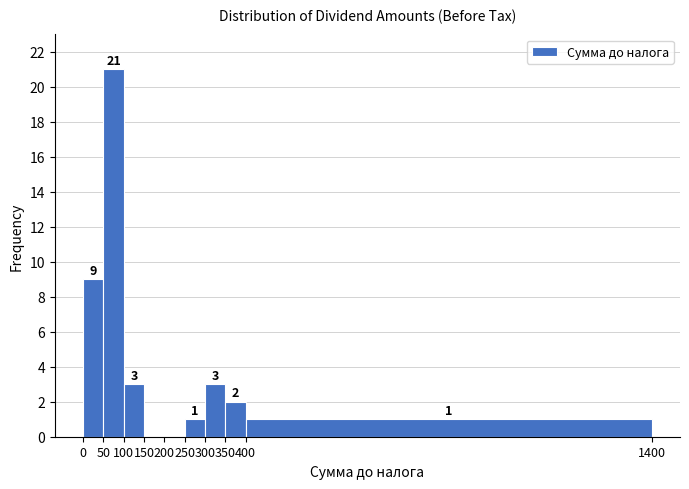

Over which range of the x-axis is the bar tallest?

50 to 100